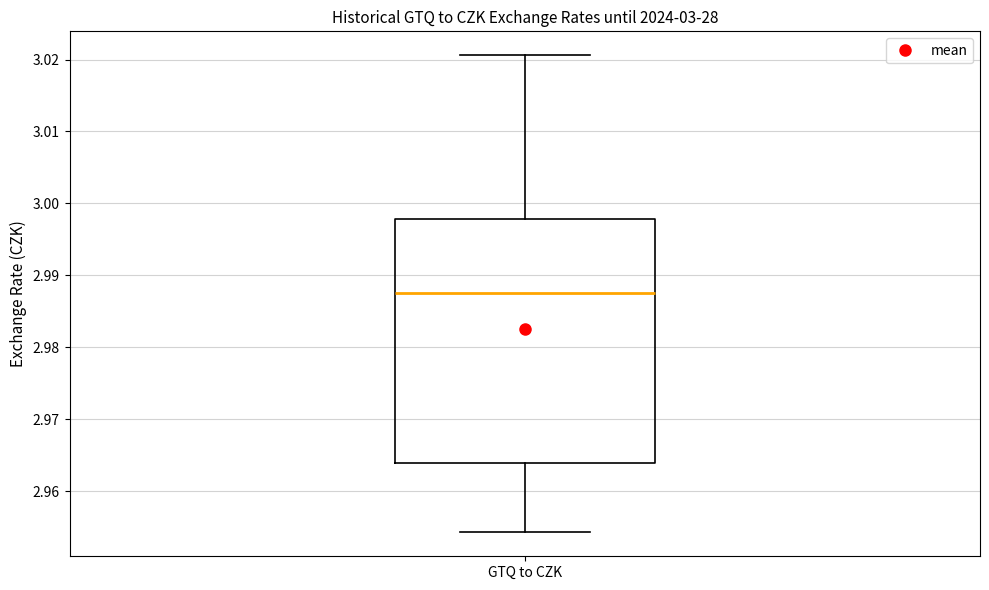

Read this box plot against the y-axis: the position of the median line, the range covered by the box, and the ends of both whiskers. The values are not printed on the chart, so give them approximately, as read against the axis.

median 2.988, box 2.964 to 2.998, whiskers 2.954 to 3.021